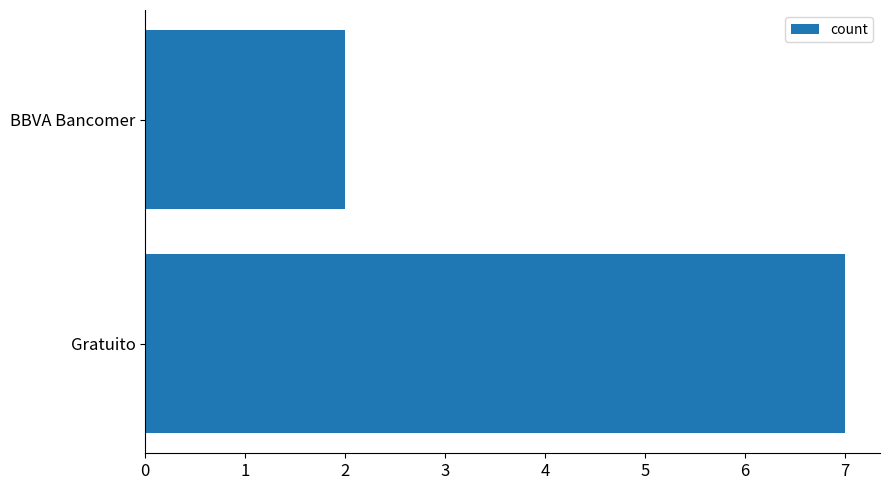

Approximately how many times larger is the value at Gratuito compared to BBVA Bancomer?

3.5